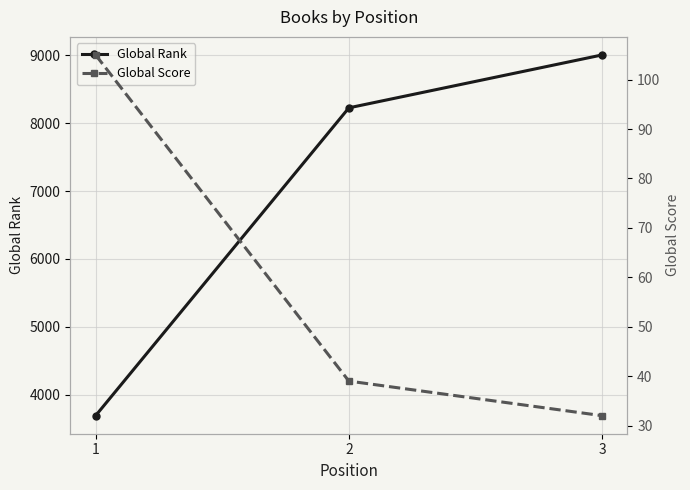

The value of Global Score at 1 is 69. True or false?

False